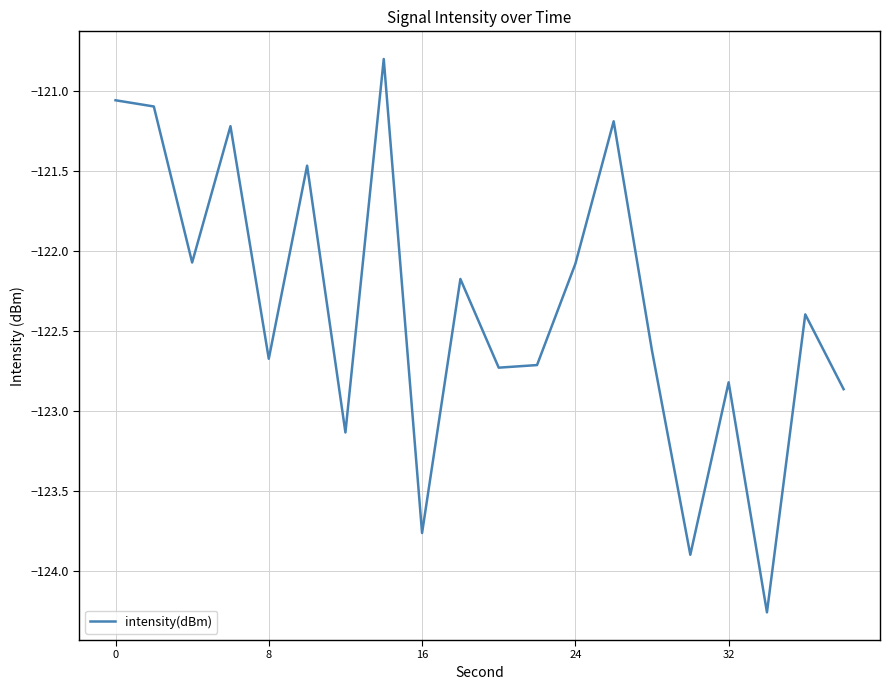

What is the maximum value shown in the chart?

-120.8